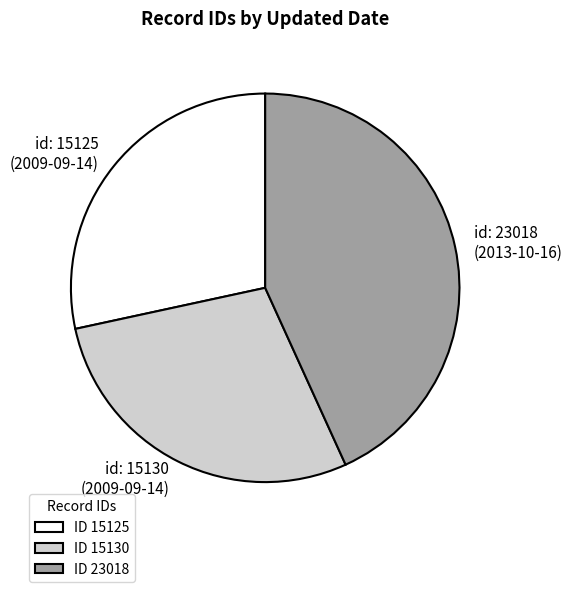

Approximately how many times larger is the value at id: 15130 (2009-09-14) compared to id: 15125 (2009-09-14)?

1.0